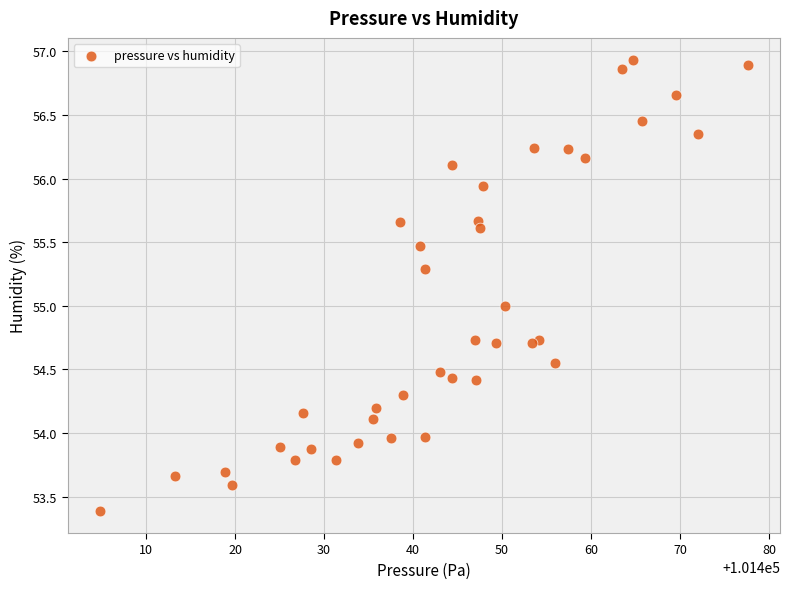

What is the range of Y values (max minus min)?

3.5